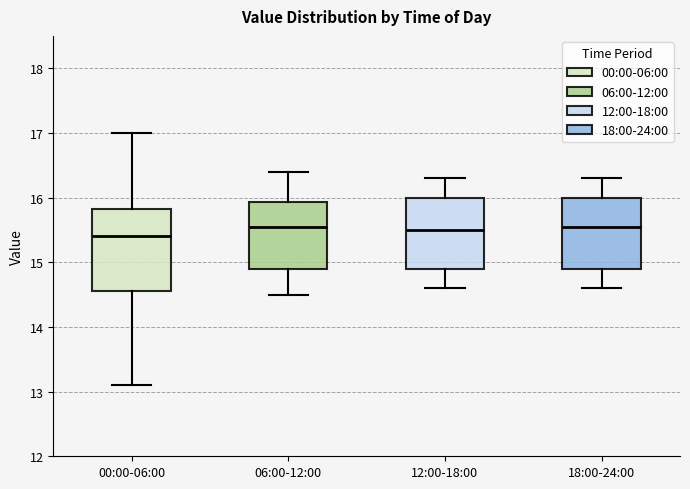

Reading left to right, transcribe this box plot: for each box, give where its median line is, the range the box spans, and where its two whiskers end, as read against the y-axis. The values are not printed on the chart, so give them approximately, as read against the axis.

00:00-06:00: median 15.4, box 14.6 to 15.8, whiskers 13.1 to 17.0
06:00-12:00: median 15.6, box 14.9 to 15.9, whiskers 14.5 to 16.4
12:00-18:00: median 15.5, box 14.9 to 16.0, whiskers 14.6 to 16.3
18:00-24:00: median 15.6, box 14.9 to 16.0, whiskers 14.6 to 16.3